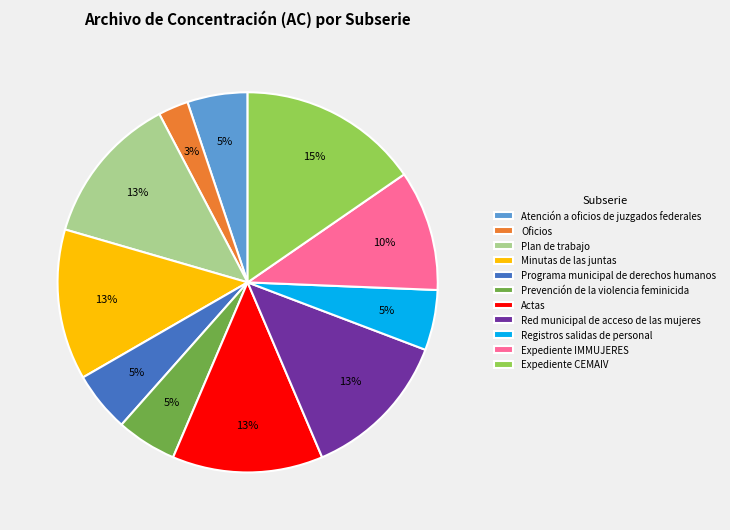

Do Registros salidas de personal and Oficios together represent more than half of the pie?

No